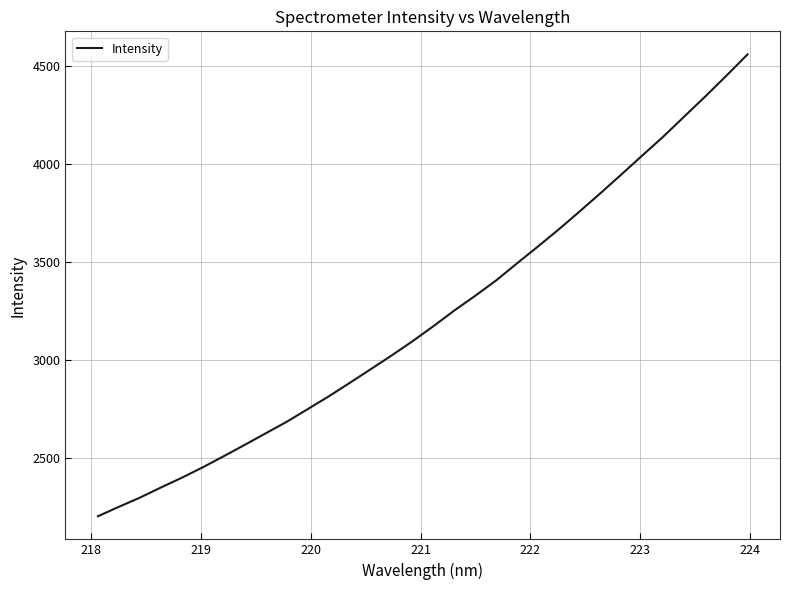

What is the smallest value displayed?

2204.4